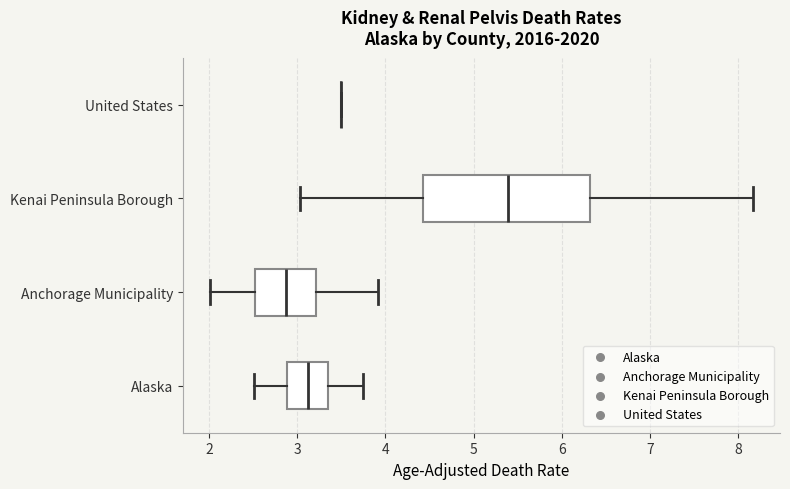

Reading bottom to top, transcribe this box plot: for each box, give where its median line is, the range the box spans, and where its two whiskers end, as read against the x-axis. The values are not printed on the chart, so give them approximately, as read against the axis.

Alaska: median 3.1, box 2.9 to 3.3, whiskers 2.5 to 3.7
Anchorage Municipality: median 2.9, box 2.5 to 3.2, whiskers 2.0 to 3.9
Kenai Peninsula Borough: median 5.4, box 4.4 to 6.3, whiskers 3.0 to 8.2
United States: box collapsed to a line at 3.5, whiskers 3.5 to 3.5